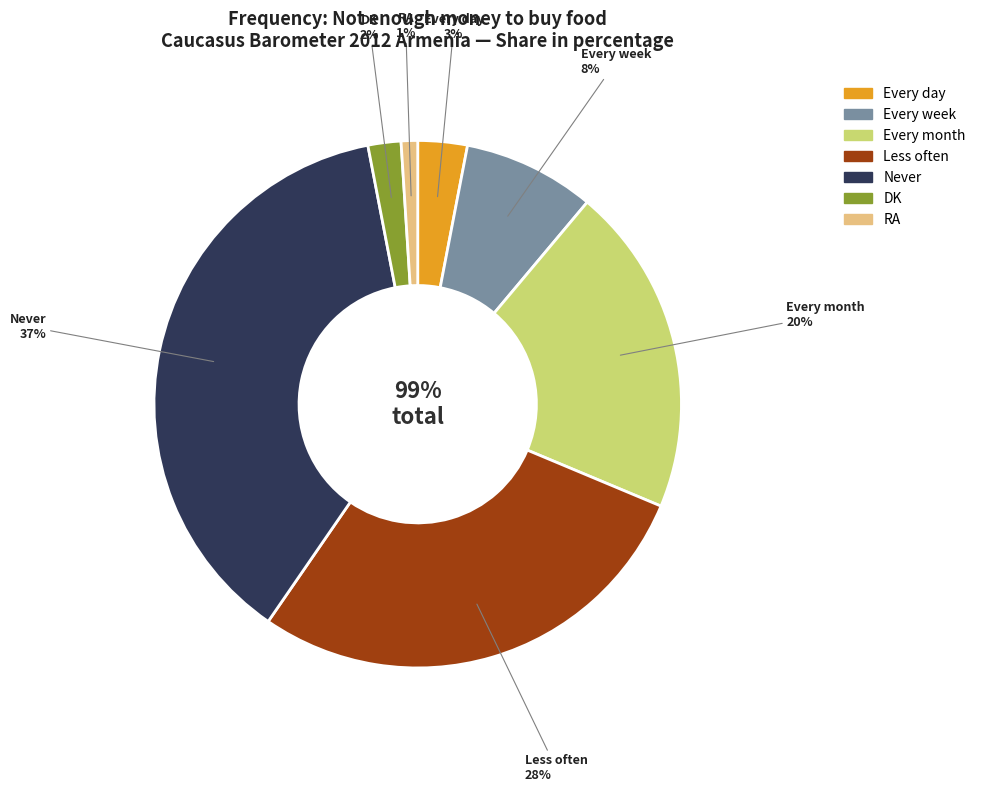

Between Never and Every week, which is larger?

Never